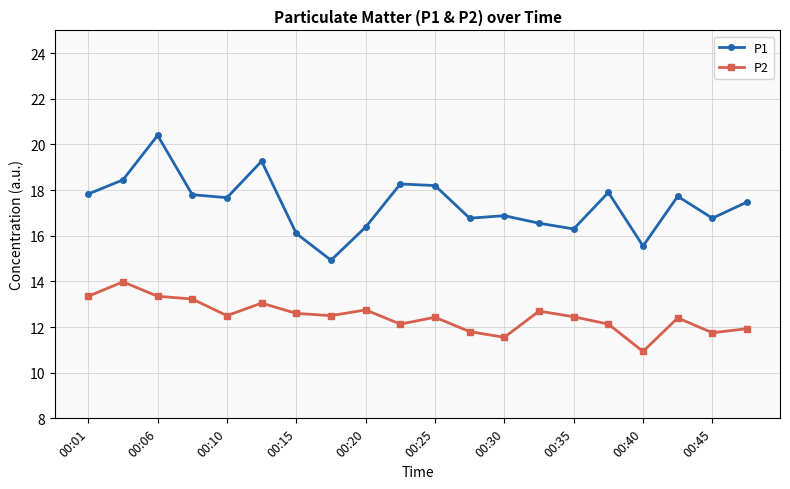

True or false: P1 and P2 cross at least once.

False